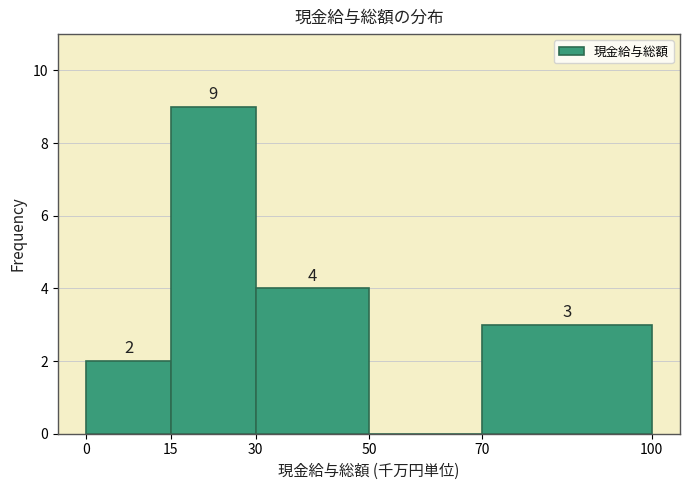

The value at 30 is 4. True or false?

True